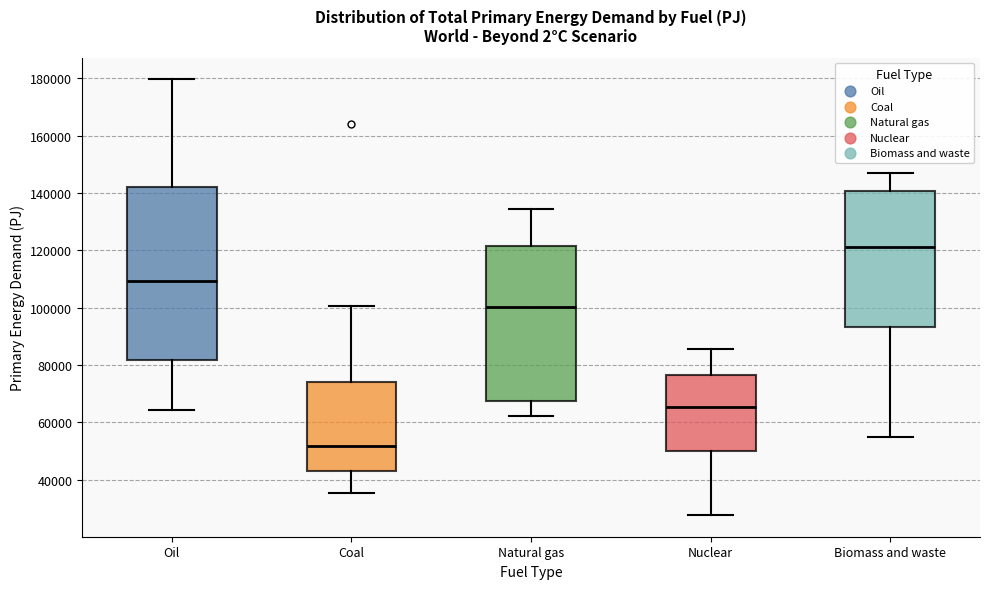

Where does the lower whisker of the box for Oil end on the y-axis? The values are not printed on the chart, so give them approximately, as read against the axis.

64000